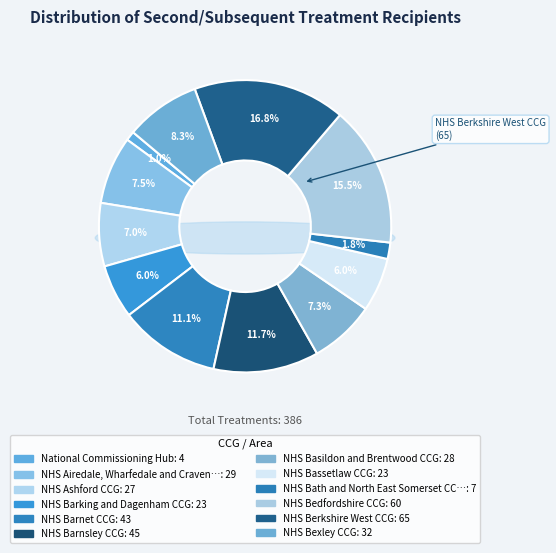

Rank the categories by value from highest to lowest.

NHS Berkshire West CCG, NHS Bedfordshire CCG, NHS Barnsley CCG, NHS Barnet CCG, NHS Bexley CCG, NHS Airedale, Wharfedale and Craven CCG, NHS Basildon and Brentwood CCG, NHS Ashford CCG, NHS Barking and Dagenham CCG, NHS Bassetlaw CCG, NHS Bath and North East Somerset CCG, National Commissioning Hub